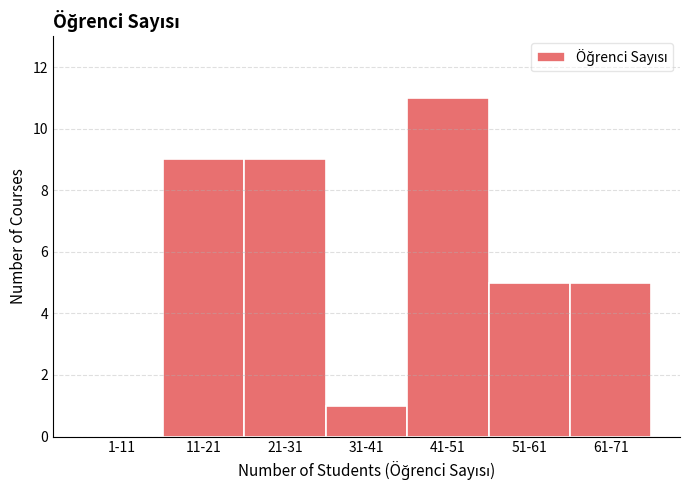

Reading right to left, list all the values displayed in this chart.

61-71=5	51-61=5	41-51=11	31-41=1	21-31=9	11-21=9	1-11=0